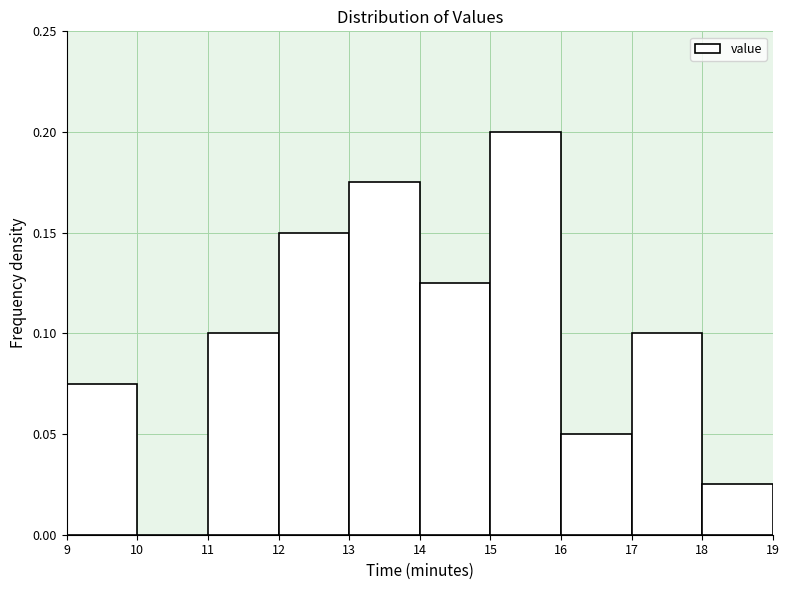

Reading left to right, list every bar in this chart as the range it spans on the x-axis followed by its height. The values are not printed on the chart, so give them approximately, as read against the axis.

9 to 10: 0.075
10 to 11: 0
11 to 12: 0.100
12 to 13: 0.150
13 to 14: 0.175
14 to 15: 0.125
15 to 16: 0.200
16 to 17: 0.050
17 to 18: 0.100
18 to 19: 0.025